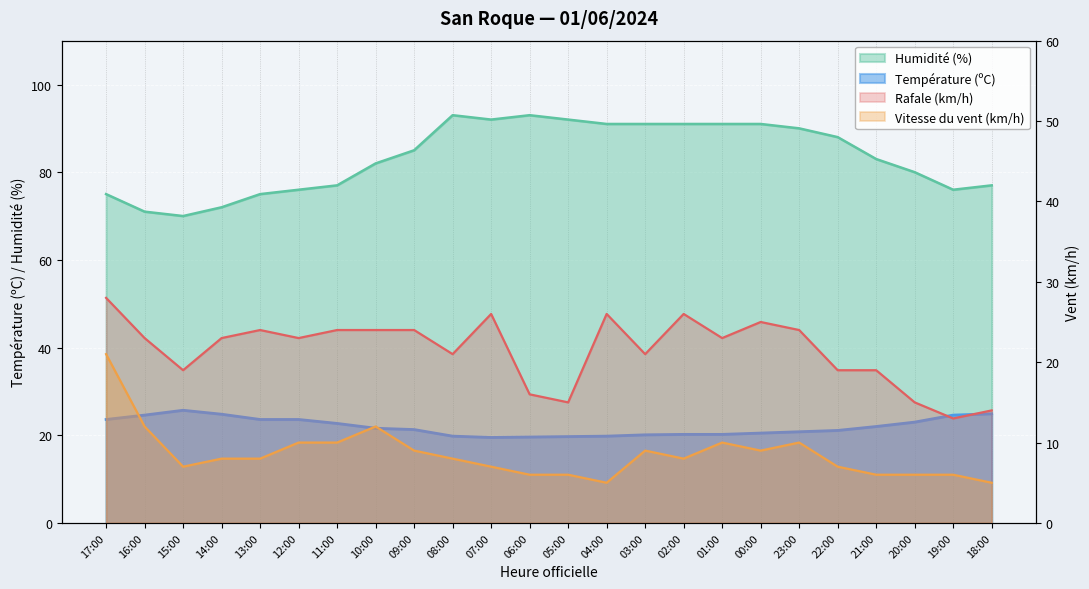

What is the approximate value of Température (ºC) at 21:00?

22.0